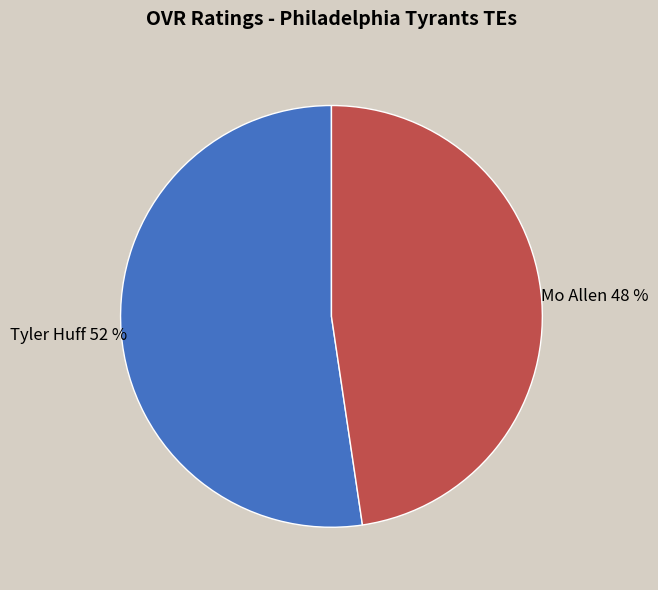

Between Mo Allen and Tyler Huff, which is larger?

Tyler Huff